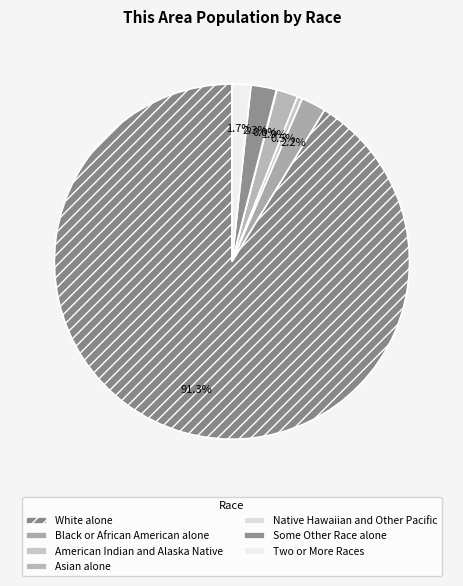

How many slices are in this pie chart?

7